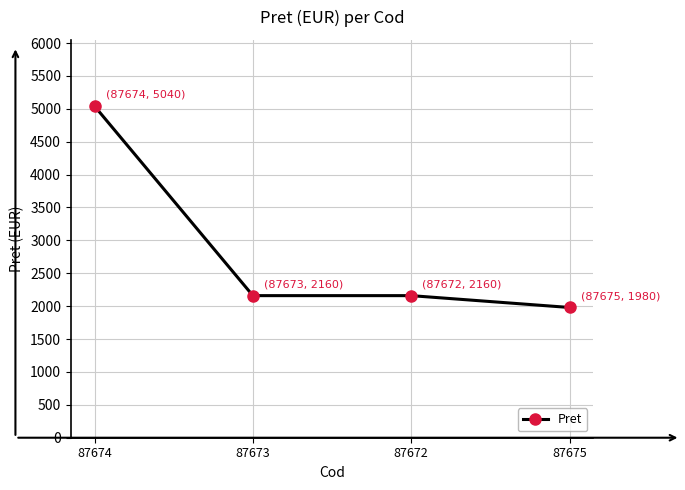

What is the smallest value displayed?

1980